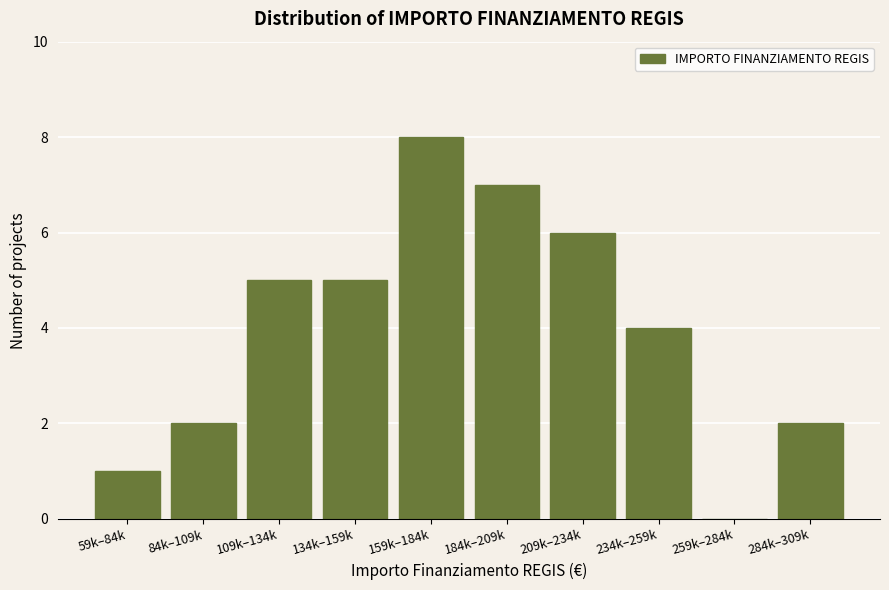

Reading left to right, list all the values displayed in this chart.

59k–84k=1	84k–109k=2	109k–134k=5	134k–159k=5	159k–184k=8	184k–209k=7	209k–234k=6	234k–259k=4	259k–284k=0	284k–309k=2